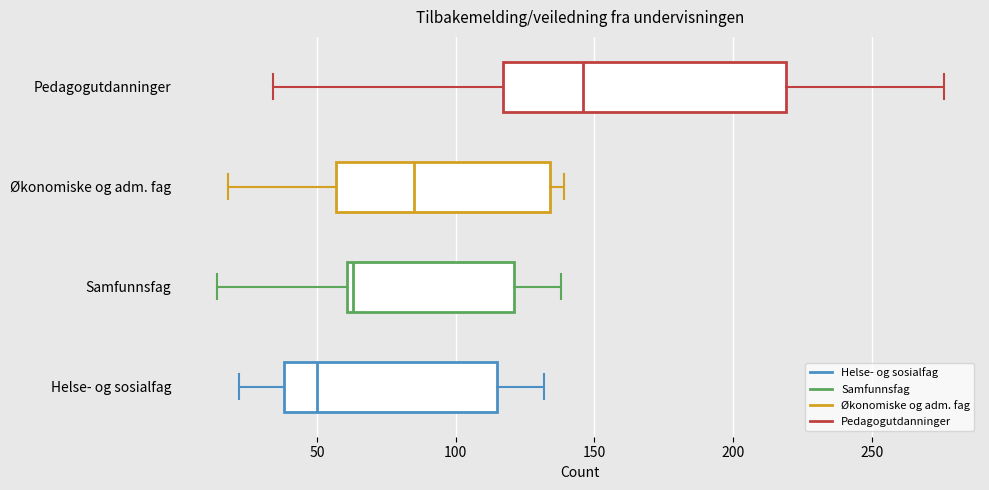

Reading bottom to top, transcribe this box plot: for each box, give where its median line is, the range the box spans, and where its two whiskers end, as read against the x-axis. The values are not printed on the chart, so give them approximately, as read against the axis.

Helse- og sosialfag: median 50, box 40 to 115, whiskers 20 to 130
Samfunnsfag: median 65, box 60 to 120, whiskers 15 to 140
Økonomiske og adm. fag: median 85, box 55 to 135, whiskers 20 to 140
Pedagogutdanninger: median 145, box 115 to 220, whiskers 35 to 275